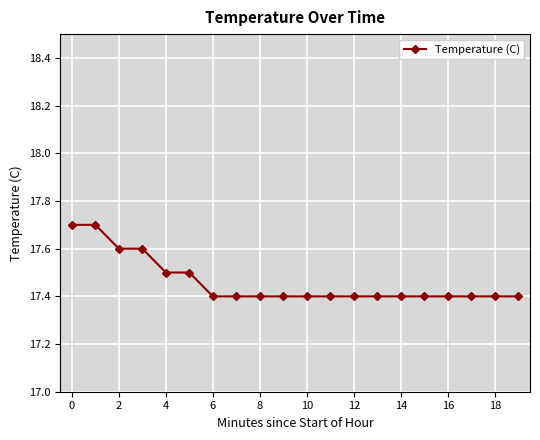

How many values are between 17 and 18?

20